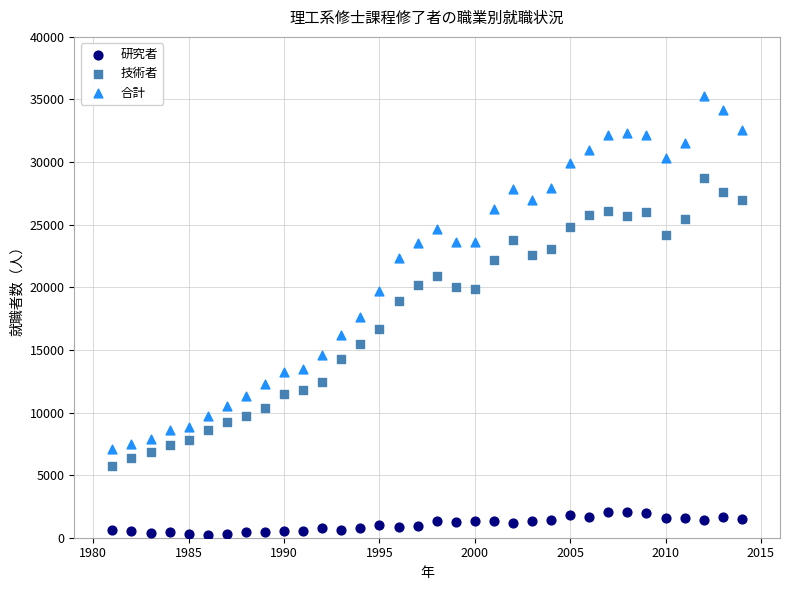

Across all data points, what is the range of Y values (max minus min)?

35022